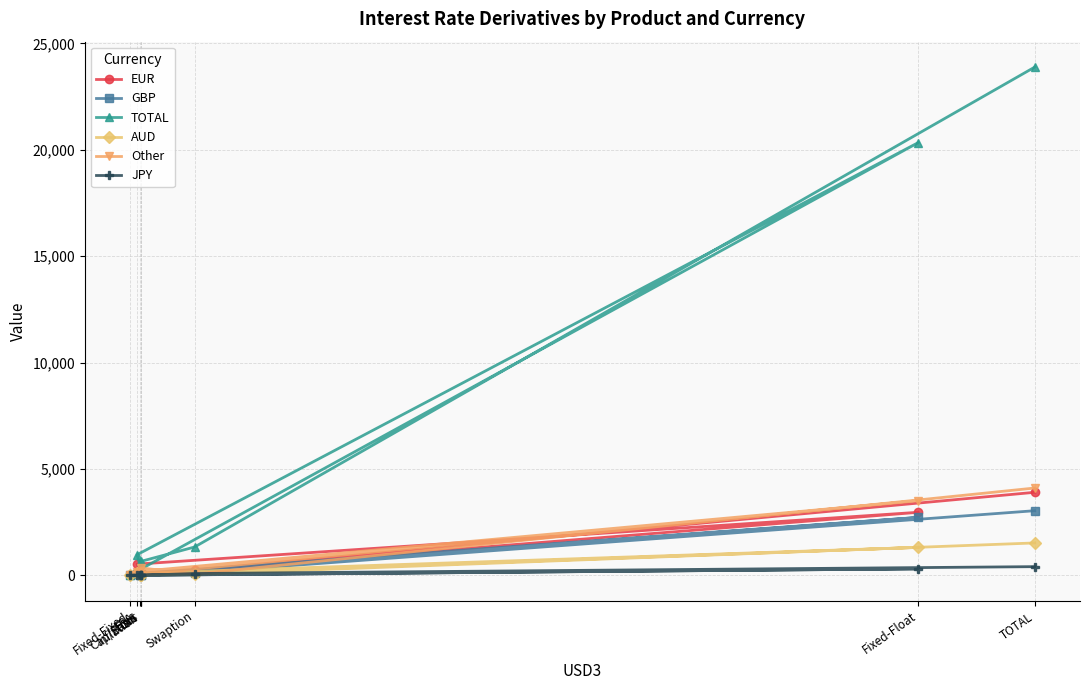

Rank the series by their maximum value, from highest to lowest.

TOTAL, Other, EUR, GBP, AUD, JPY